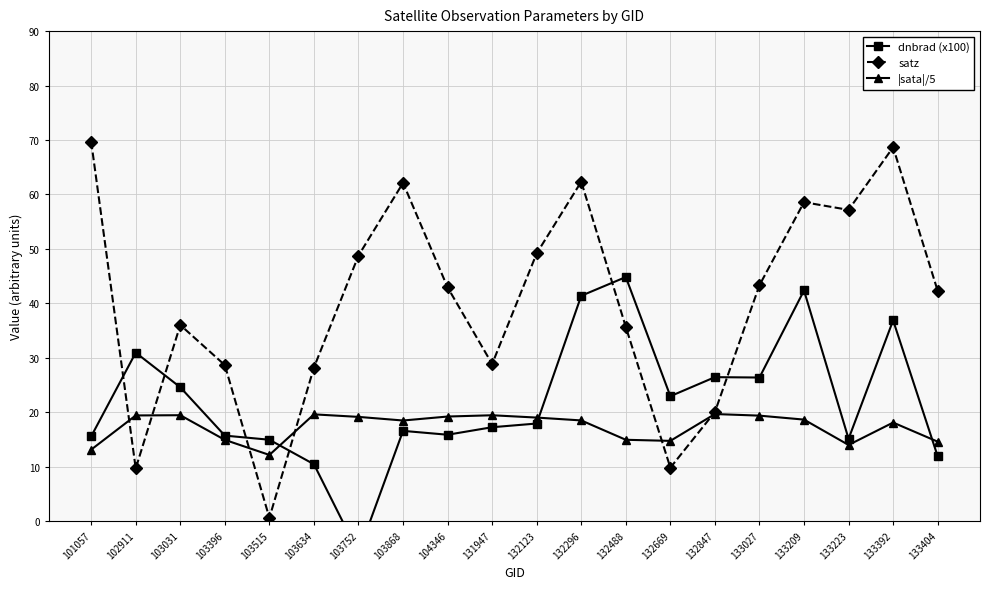

Which has a higher value, 131947 or 132296?

132296